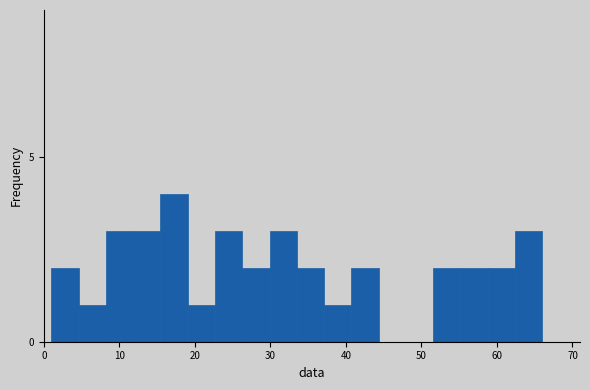

Around what value on the x-axis is the tallest bar? Give the approximate position of its centre, as read against the axis.

17